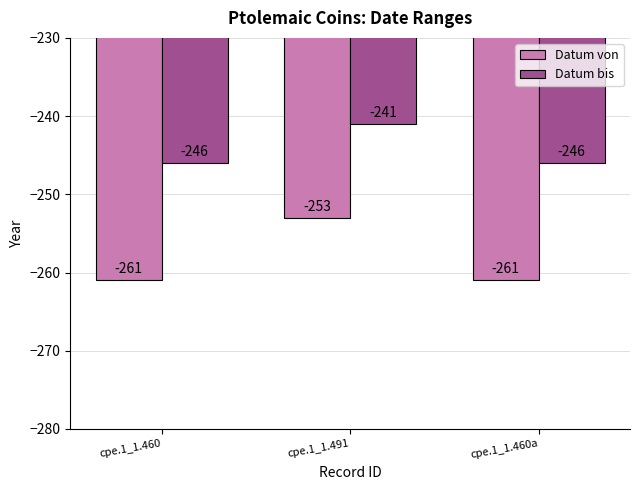

Reading right to left, what are all the values shown in this chart?

Datum von: -261	-253	-261
Datum bis: -246	-241	-246